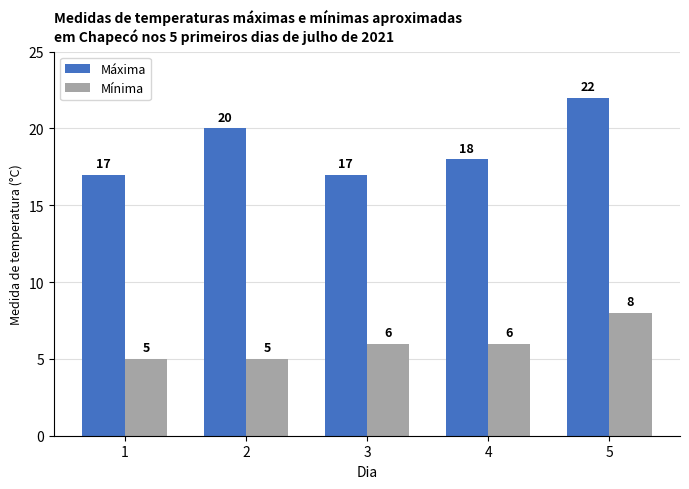

What is the average value of the Máxima series?

19